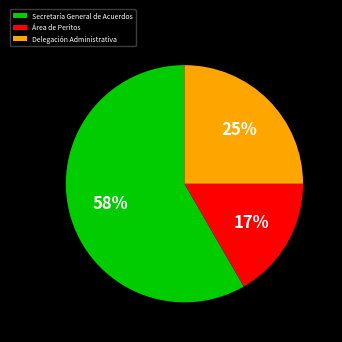

Is it true that Secretaría General de Acuerdos is 58% of the pie?

True